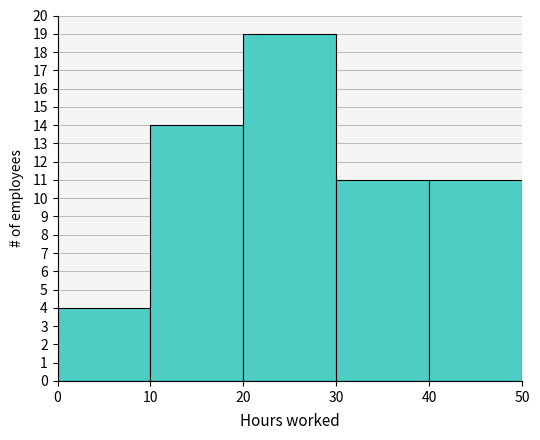

Reading left to right, list every bar in this chart as the range it spans on the x-axis followed by its height. The values are not printed on the chart, so give them approximately, as read against the axis.

0 to 10: 4
10 to 20: 14
20 to 30: 19
30 to 40: 11
40 to 50: 11